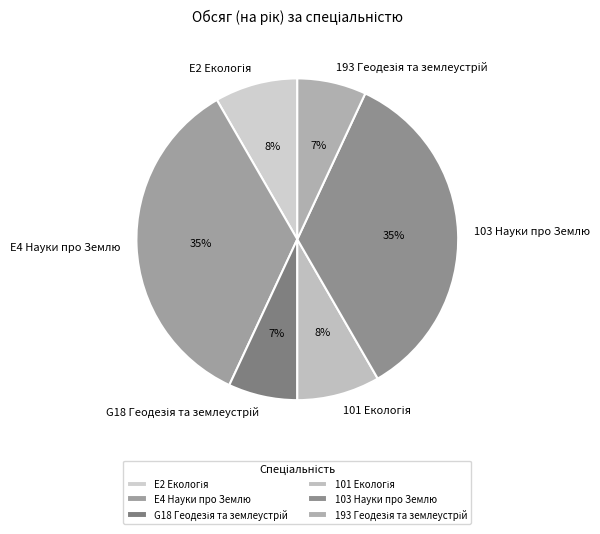

What percentage is the 103 Науки про Землю slice, to the nearest percent?

35%